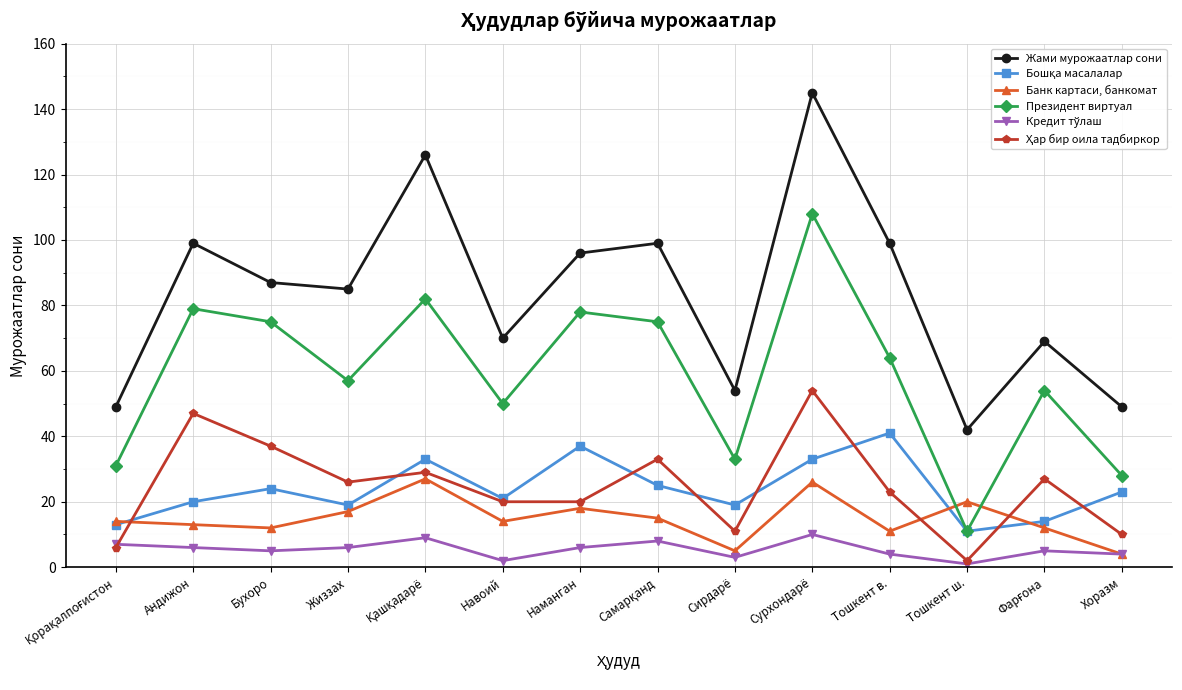

Is it true that Банк картаси, банкомат equals 18 at Наманган?

True